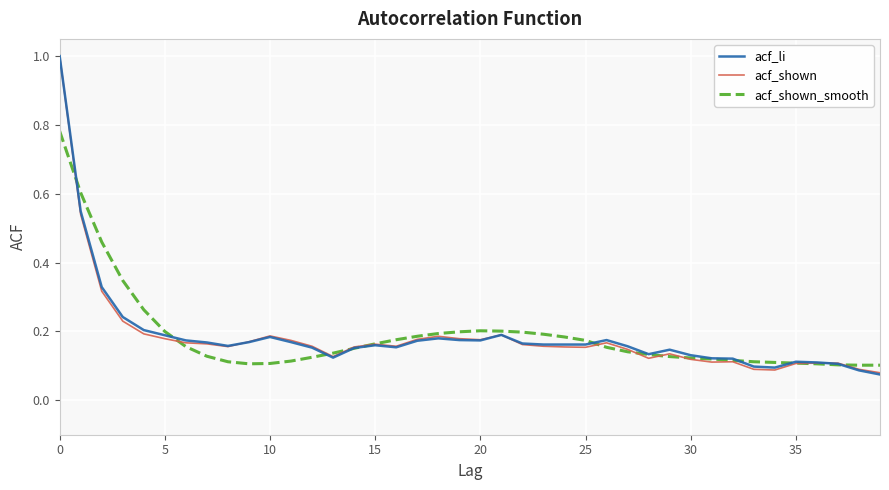

What is the highest value of the acf_li series?

1.0